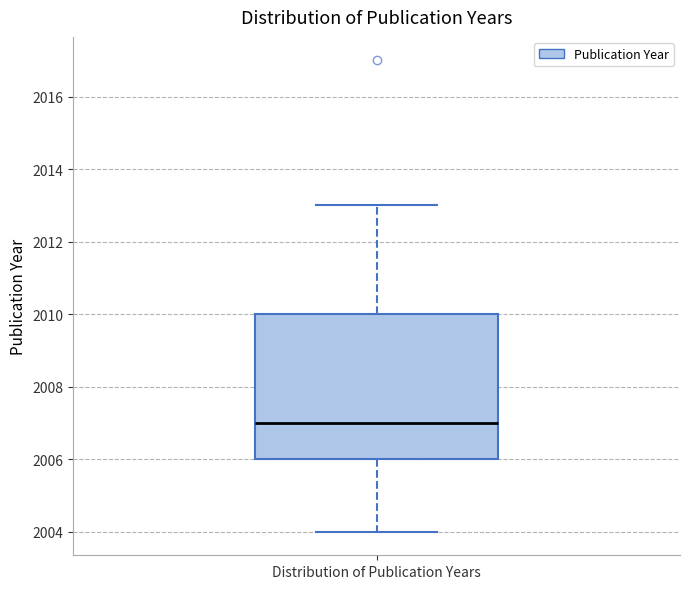

Where is the upper edge of the box for Distribution of Publication Years on the y-axis? The values are not printed on the chart, so give them approximately, as read against the axis.

2010